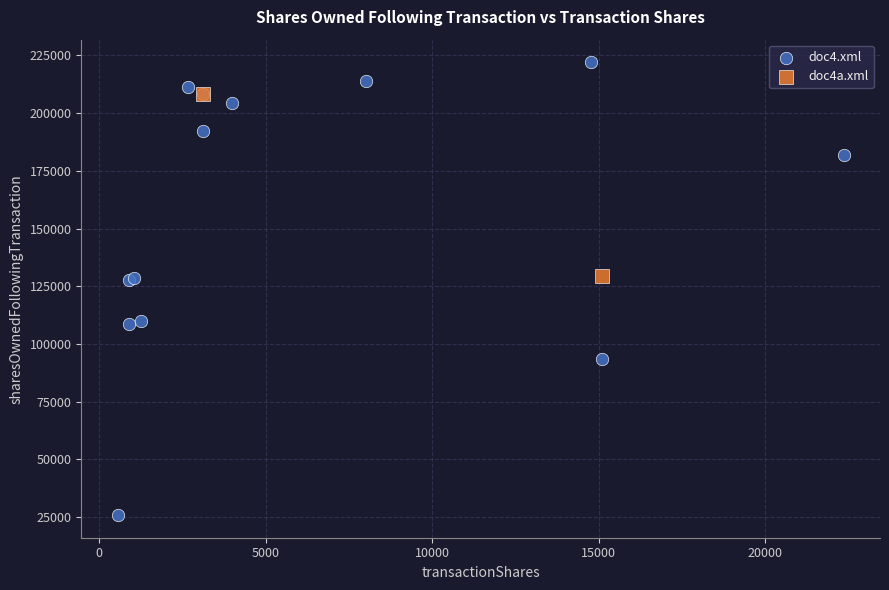

What are all the series names shown in the legend?

doc4.xml, doc4a.xml